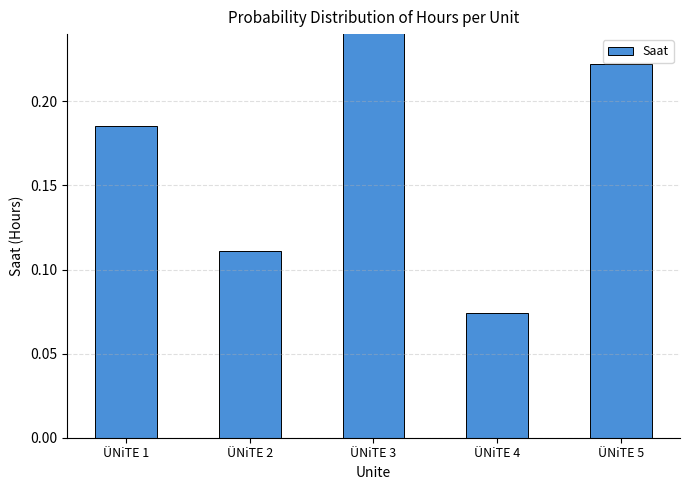

Rank the categories by value from lowest to highest.

ÜNiTE 4, ÜNiTE 2, ÜNiTE 1, ÜNiTE 5, ÜNiTE 3